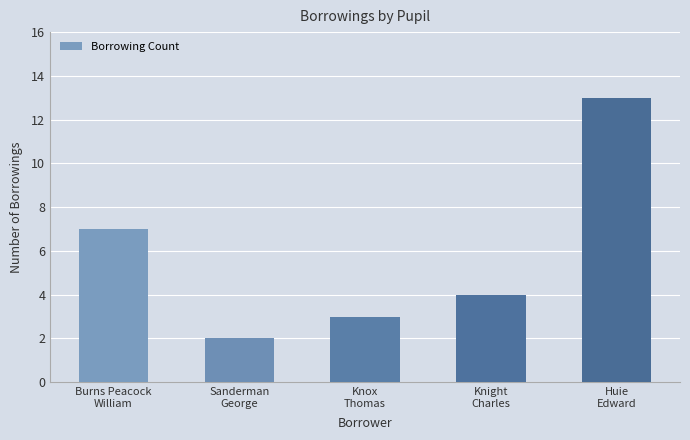

Approximately how many times larger is the value at Huie
Edward compared to Sanderman
George?

6.5